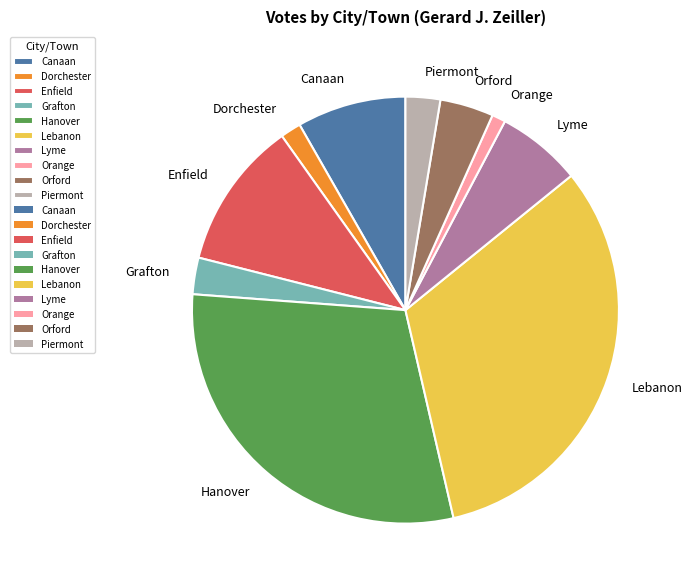

Is Lebanon the majority of the pie?

No